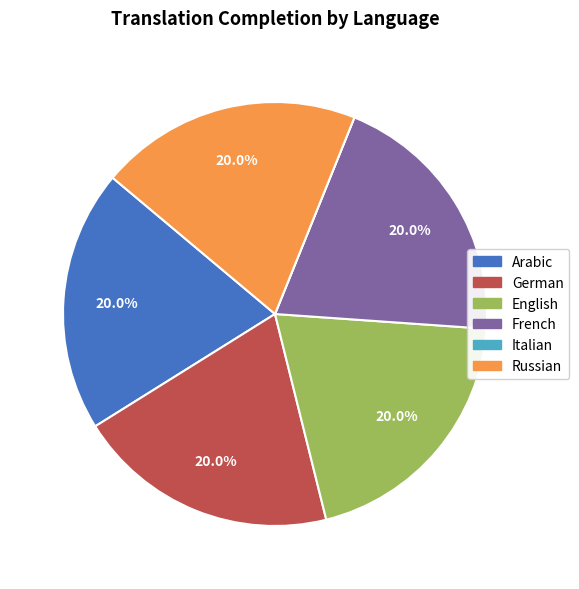

To the nearest percent, what percentage of the pie is English?

20%